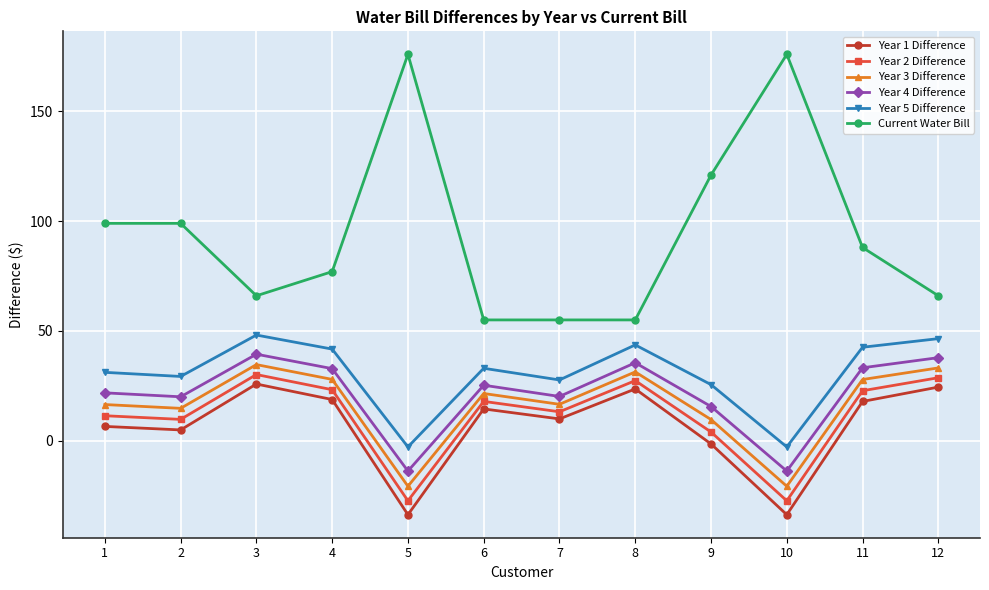

Rank the series at 4 from lowest to highest value.

Year 1 Difference, Year 2 Difference, Year 3 Difference, Year 4 Difference, Year 5 Difference, Current Water Bill